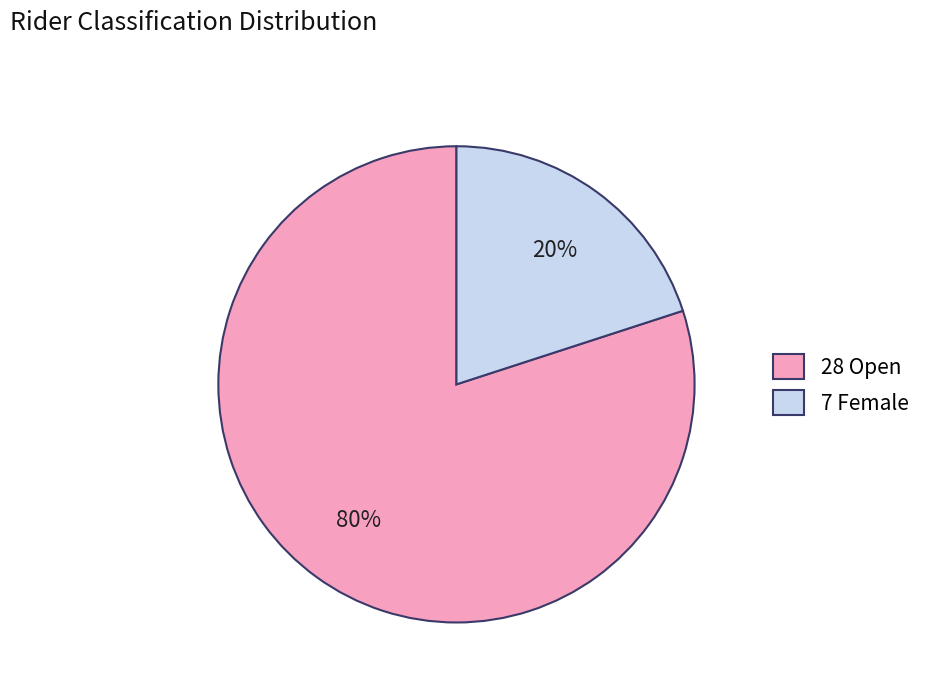

Rank the categories by value from lowest to highest.

7 Female, 28 Open